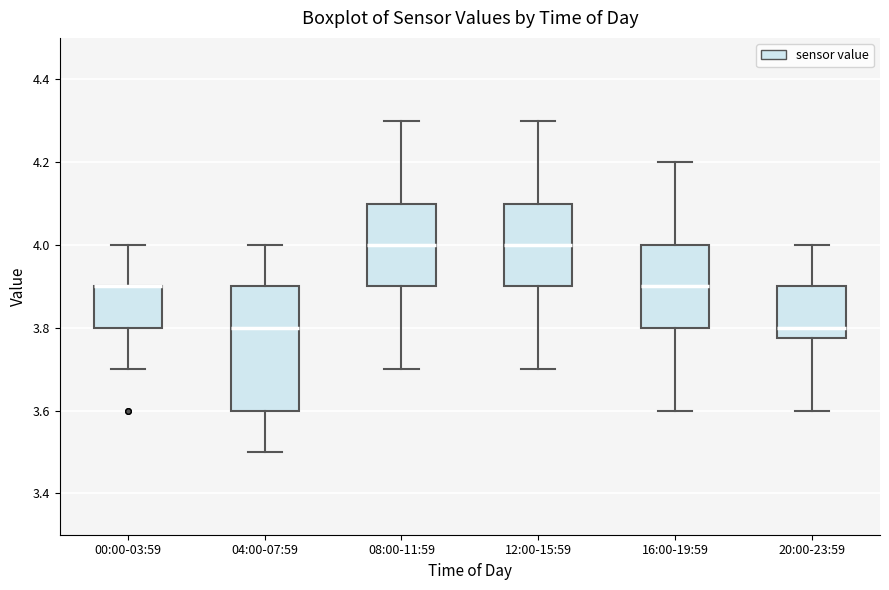

Which box is the tallest, from its lower edge to its upper edge?

04:00-07:59